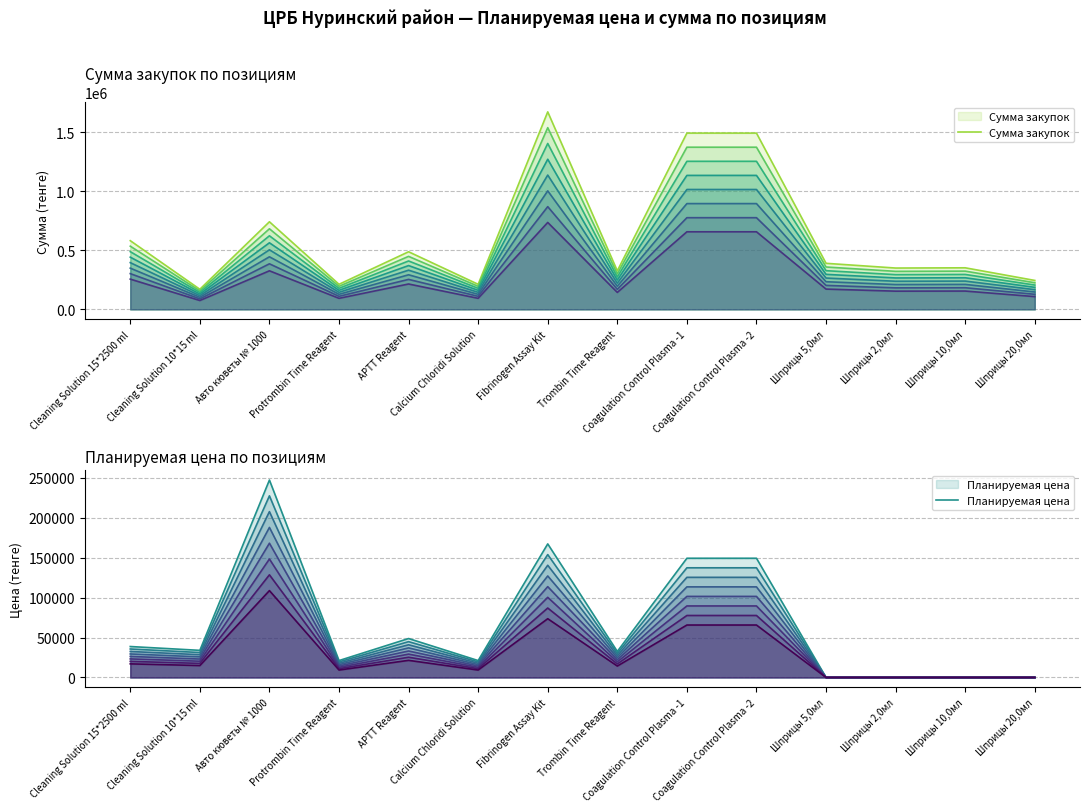

True or false: Сумма закупок has a value of 324702 at Calcium Chloridi Solution.

False